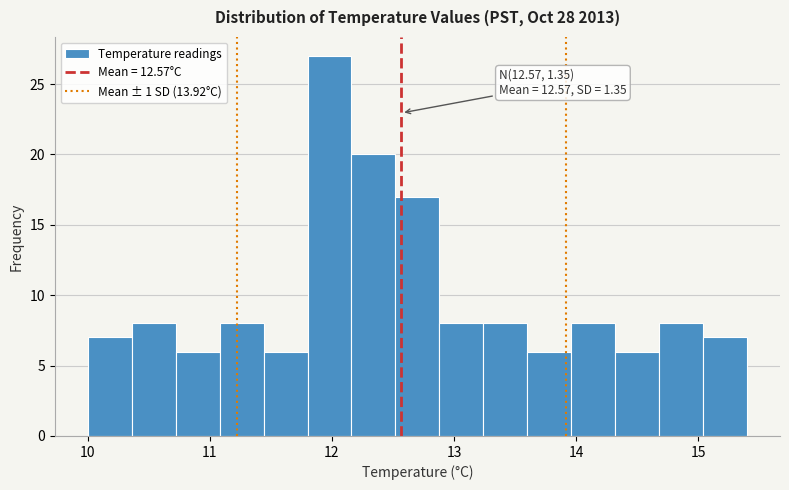

Read against the x-axis, roughly where is the centre of the tallest bar?

12.0